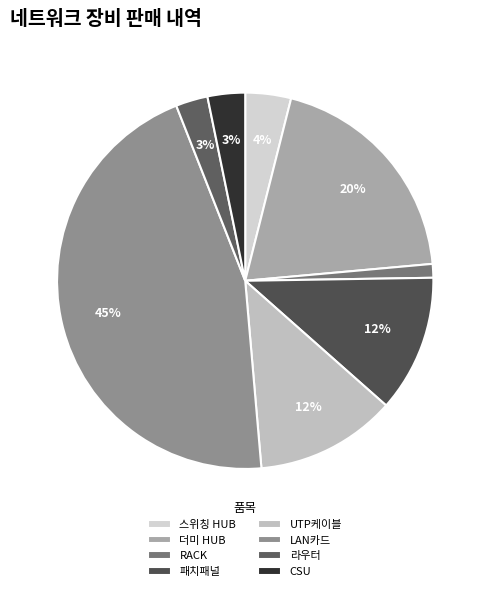

What is the change in value from 더미 HUB to LAN카드?

+328